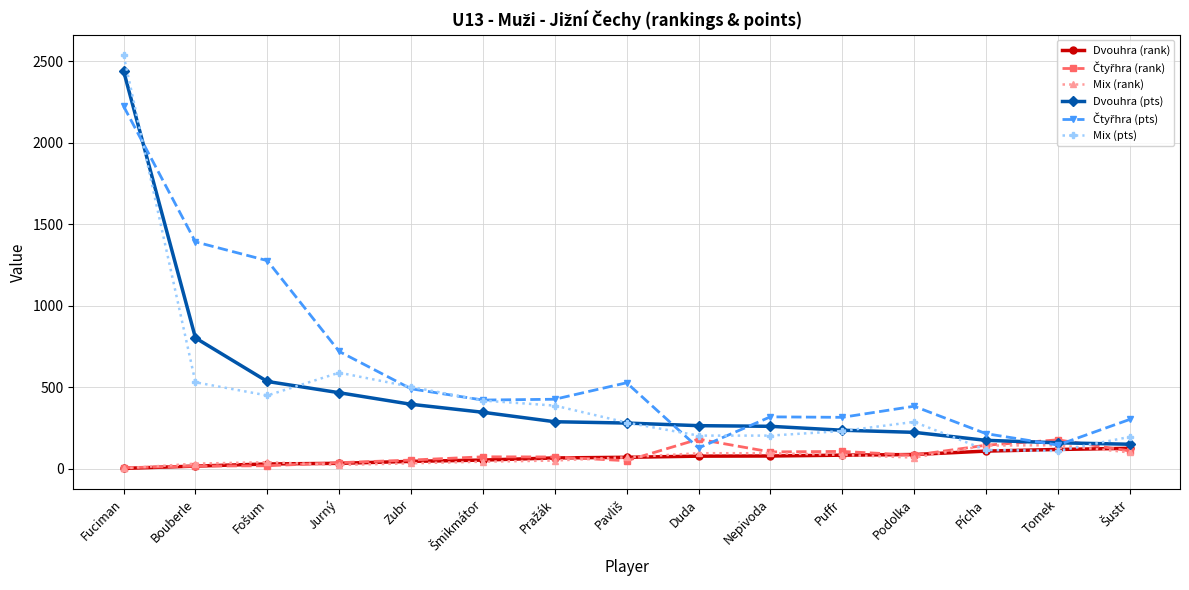

Where is the first local maximum for Mix (pts)?

Jurný